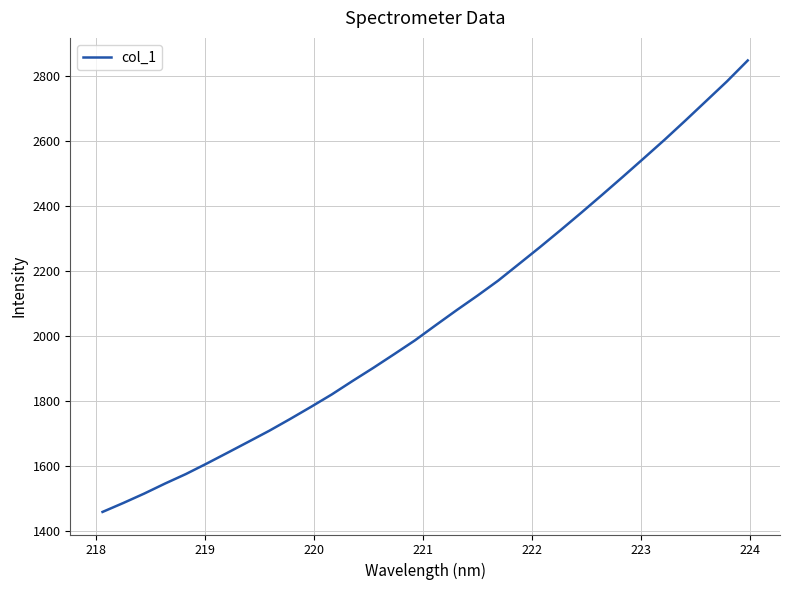

What is the difference between the second highest and minimum values?

1323.3